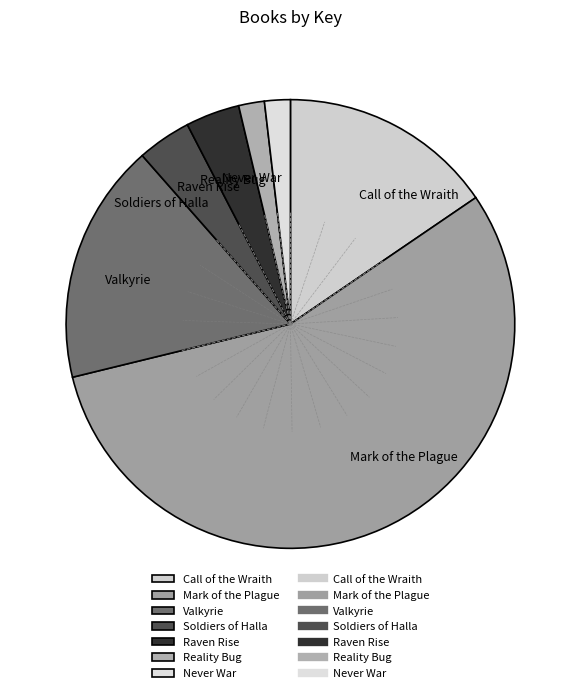

Which category accounts for the majority?

Mark of the Plague